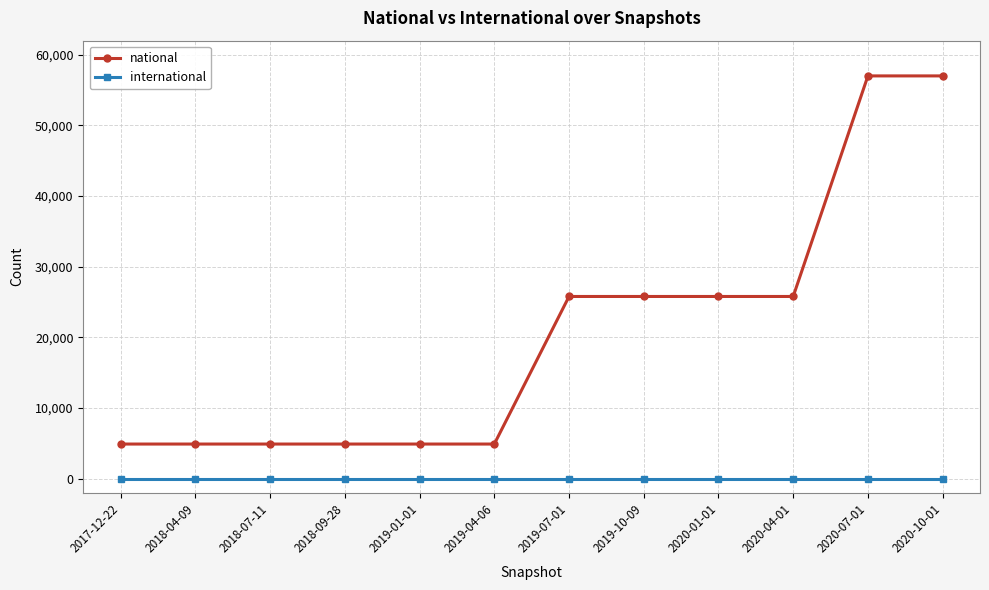

Is the value of international at 2019-04-06 greater than the value of national at 2020-10-01?

No